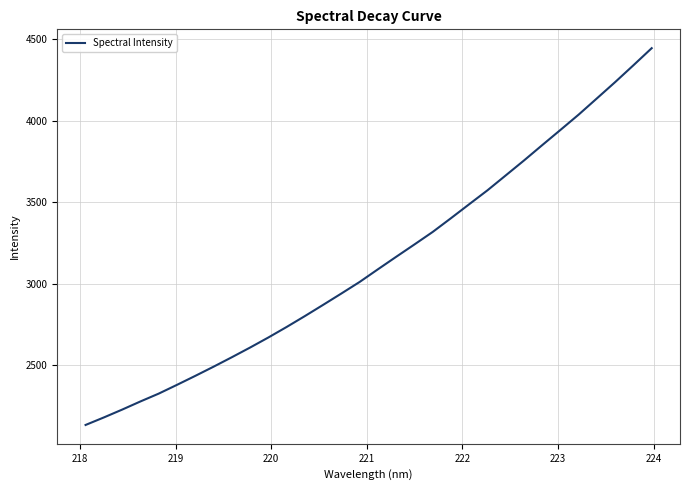

What is the difference between the maximum and minimum values?

2311.5